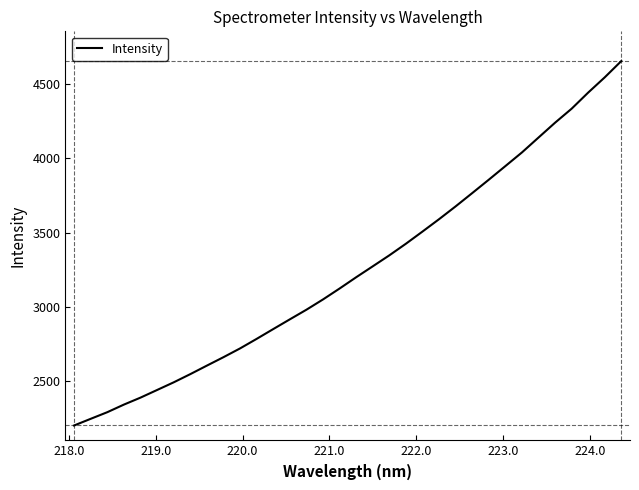

What is the maximum value shown in the chart?

4655.8